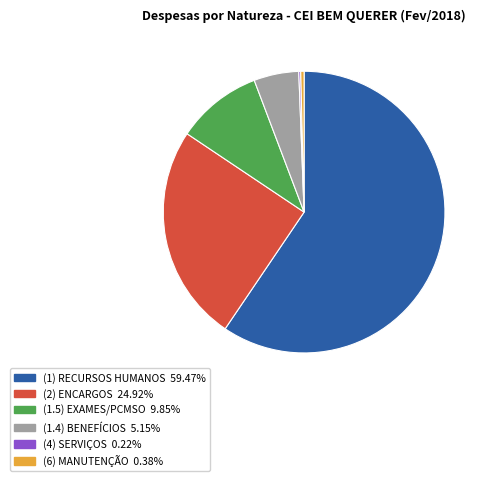

Does any single category account for the majority?

Yes